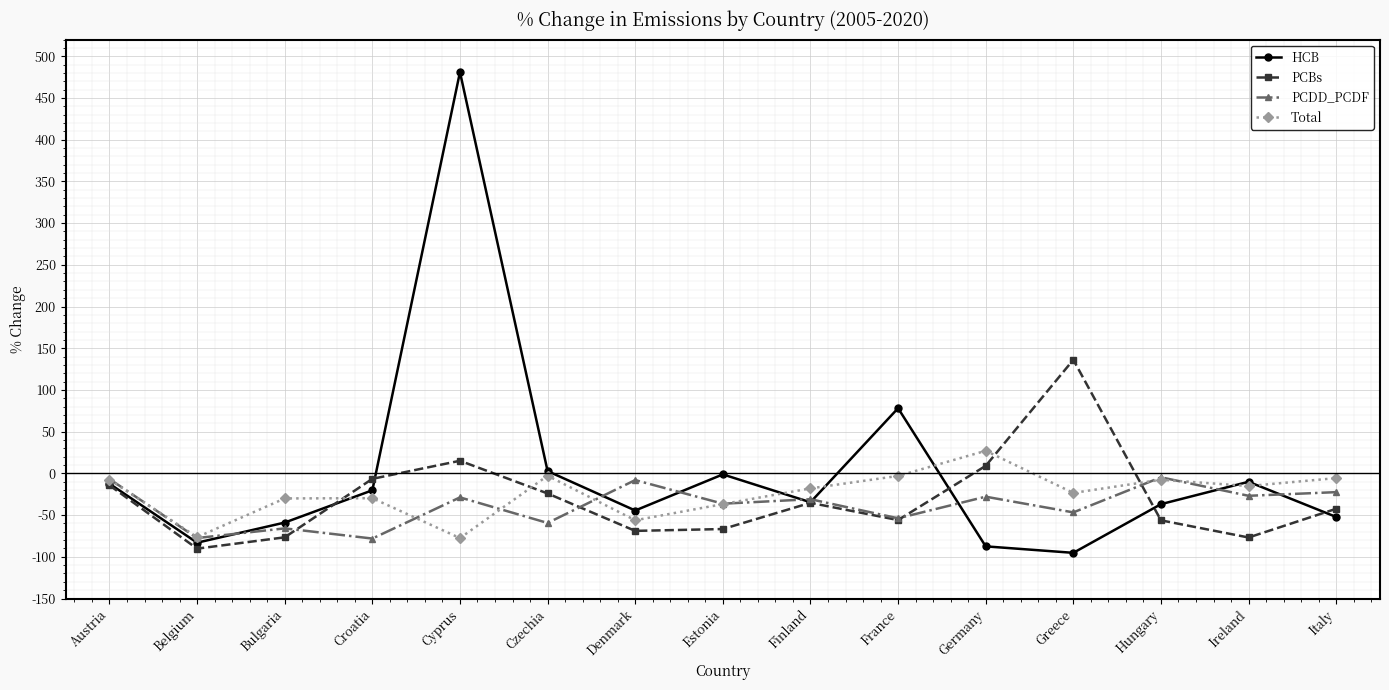

What is the value of the HCB point at the 8th from the left?

-1.2